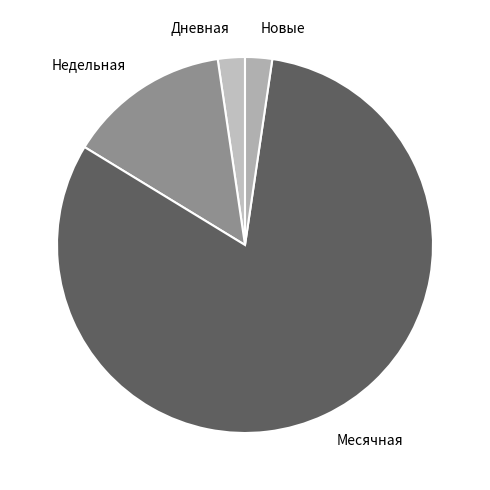

What is the majority slice?

Месячная